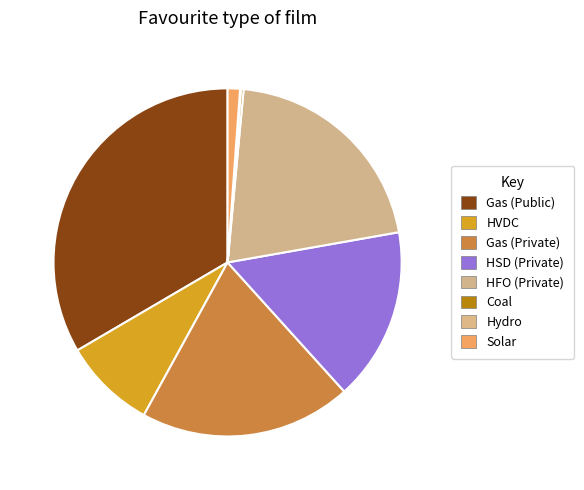

How many slices are in this pie chart?

8